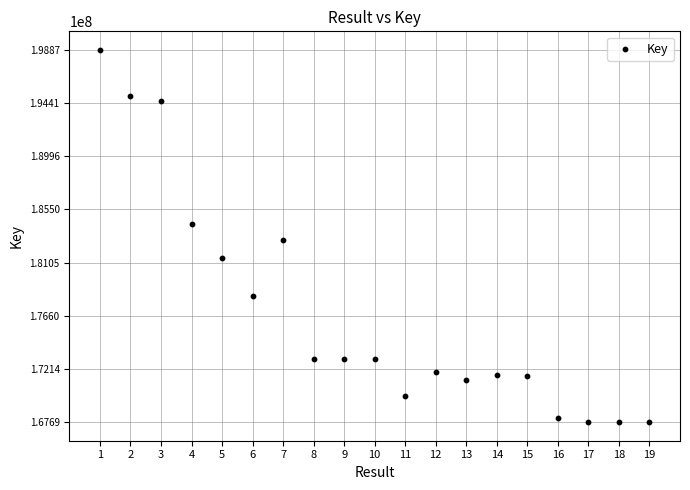

What is the range of X values (max minus min)?

18